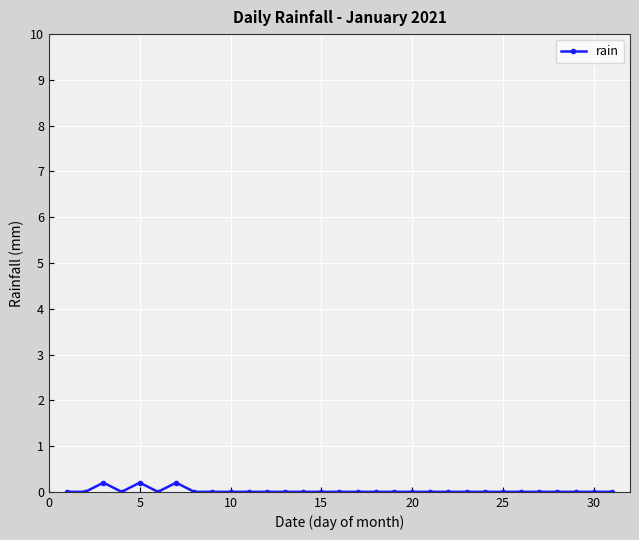

Does the chart display data point markers on the line(s)?

Yes